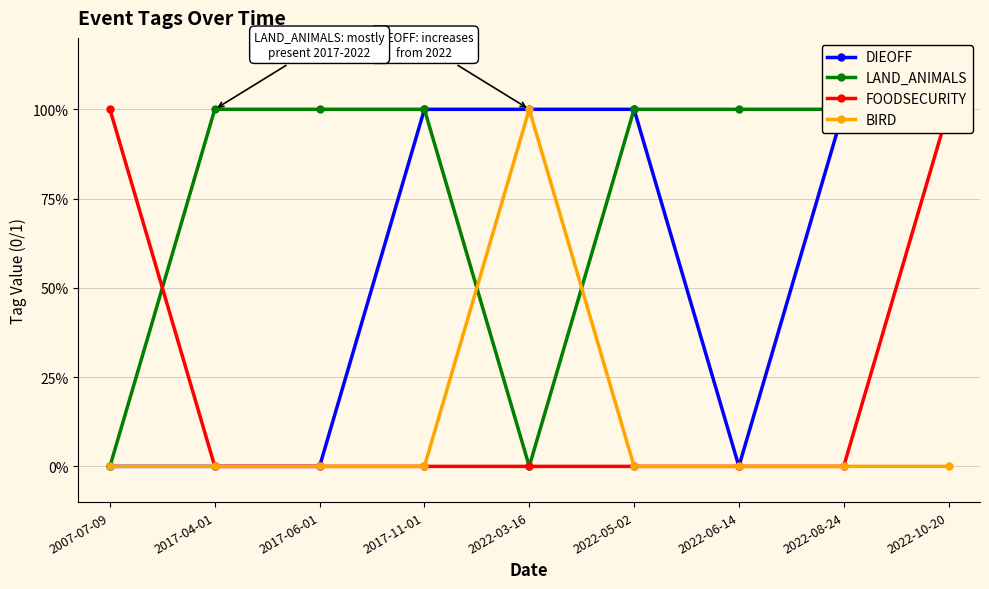

Which series changed the most between 2017-11-01 and 2022-10-20?

FOODSECURITY